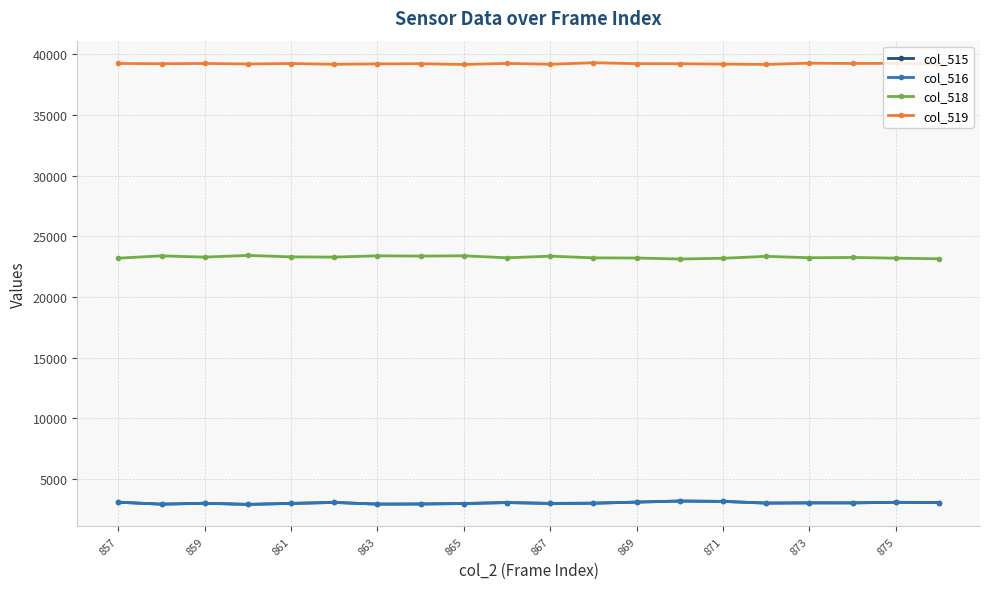

True or false: col_519 and col_516 cross at least once.

False